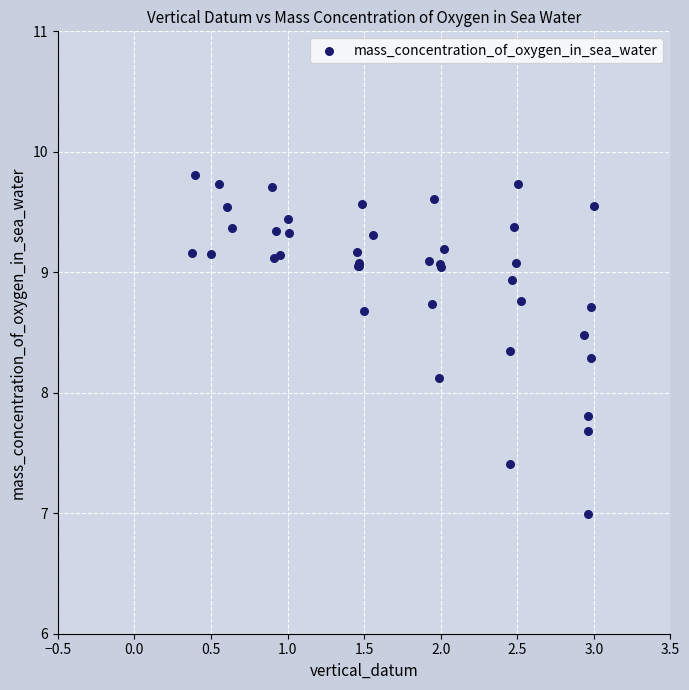

What Y value in the scatter plot is closest to 8?

8.1